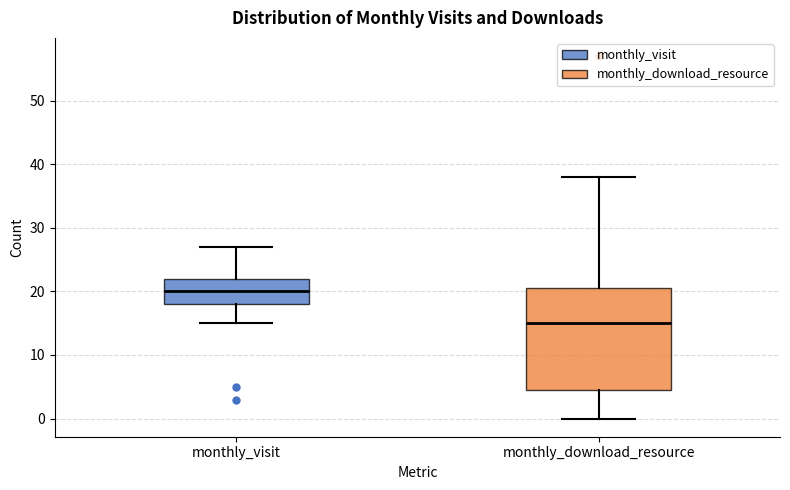

Reading left to right, read every box against the y-axis: the position of its median line, the range the box covers, and the ends of its whiskers. The values are not printed on the chart, so give them approximately, as read against the axis.

monthly_visit: median 20, box 18 to 22, whiskers 15 to 27
monthly_download_resource: median 15, box 5 to 21, whiskers 0 to 38